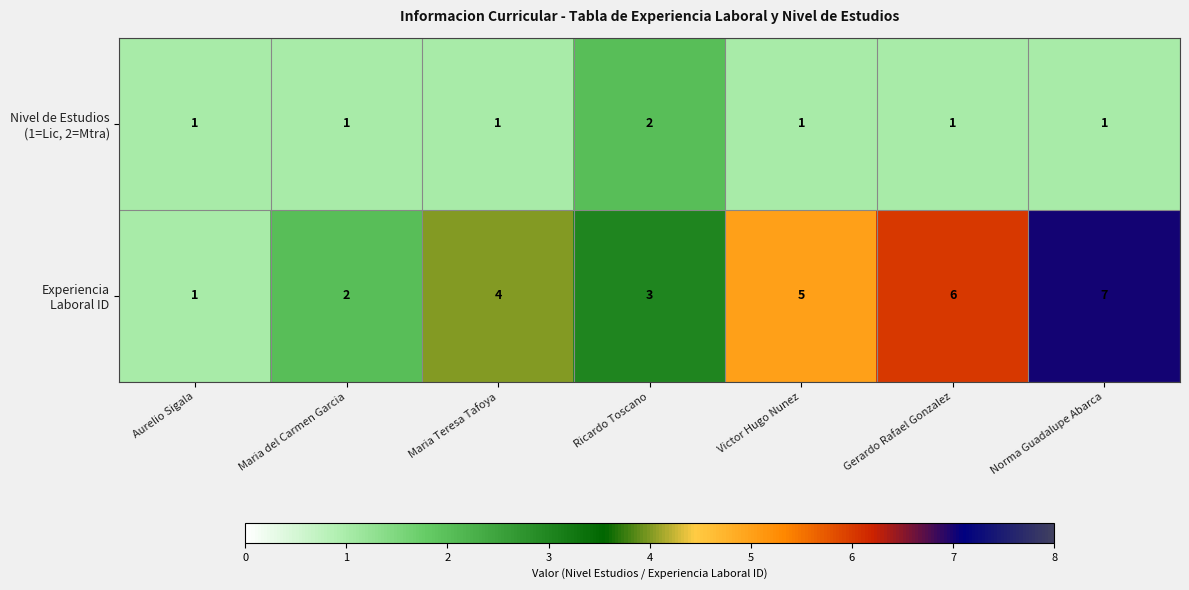

What is the total value across all series at Maria del Carmen Garcia?

3